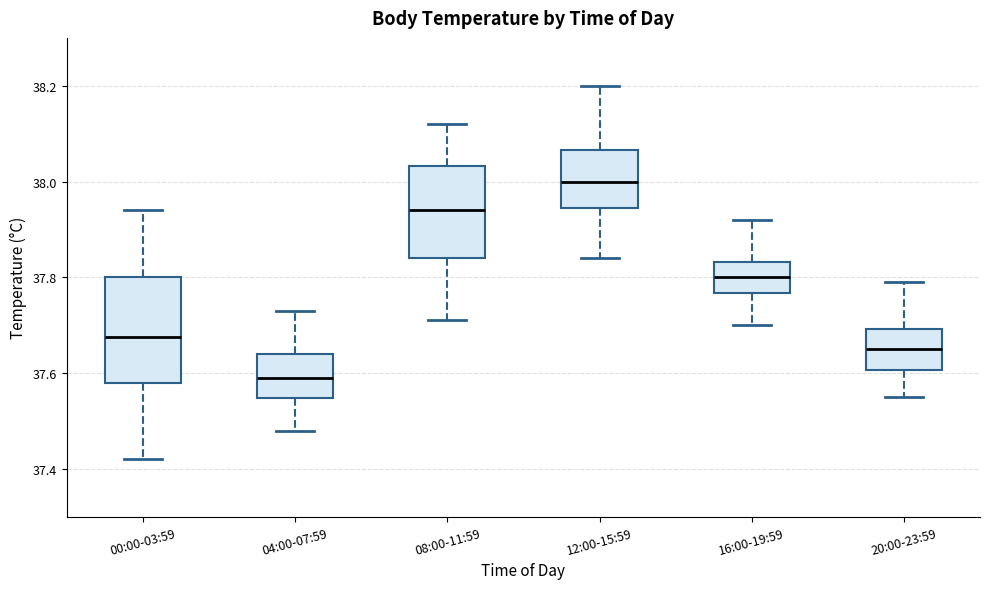

Comparing the boxes themselves (not the whiskers), which one is the tallest?

00:00-03:59